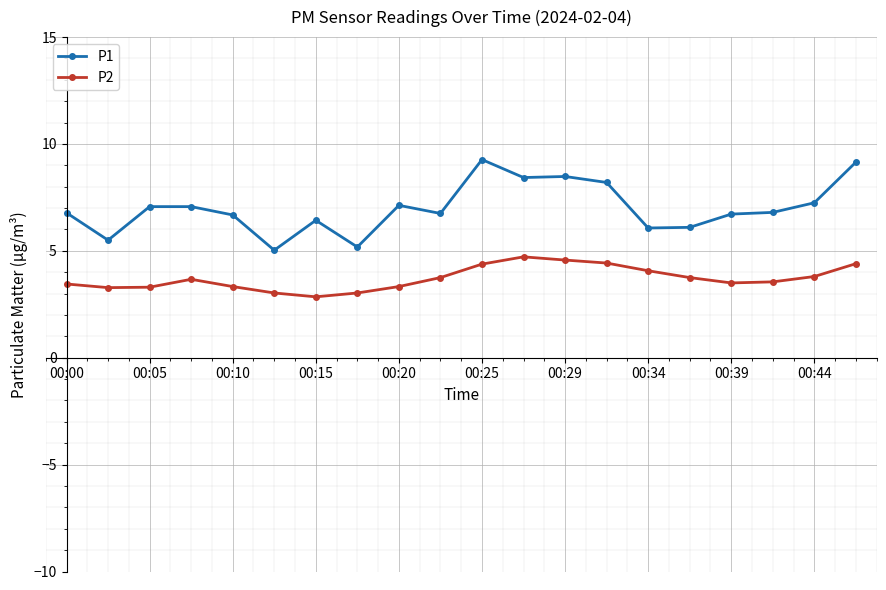

True or false: P1 has more than 1 points higher than both neighbors.

True